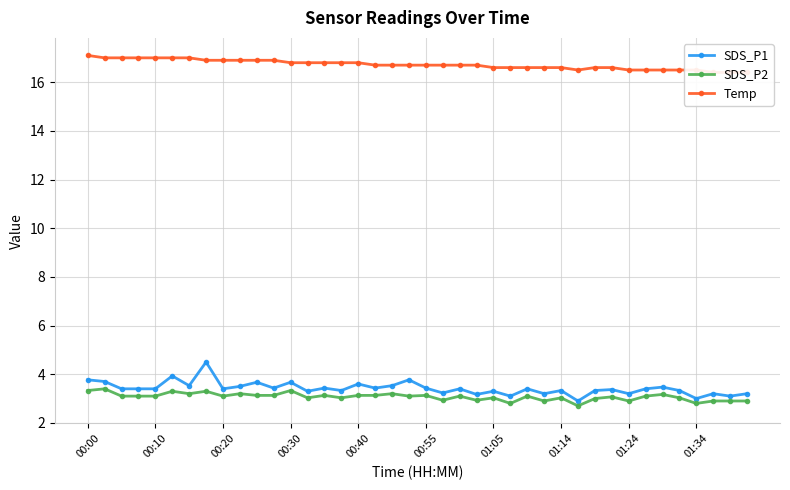

What is the maximum value for SDS_P1?

4.5